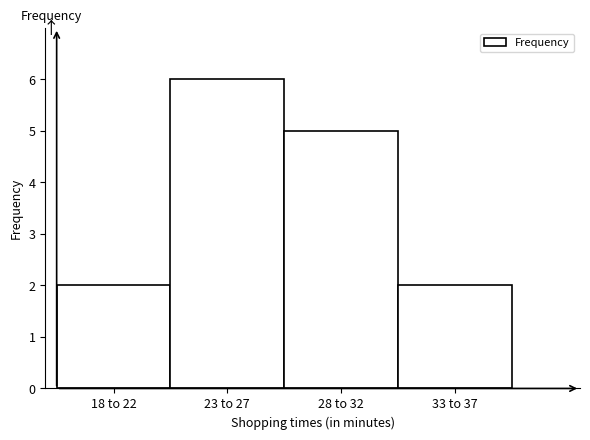

Reading left to right, transcribe all the data shown in this chart.

18 to 22=2	23 to 27=6	28 to 32=5	33 to 37=2